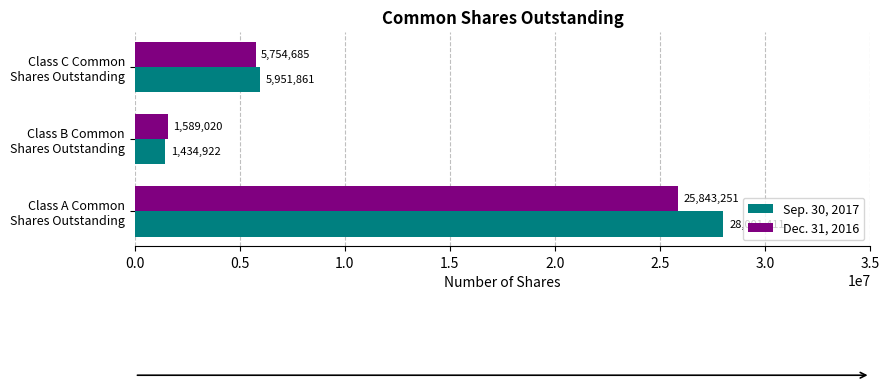

Which series has the widest spread of values?

Sep. 30, 2017